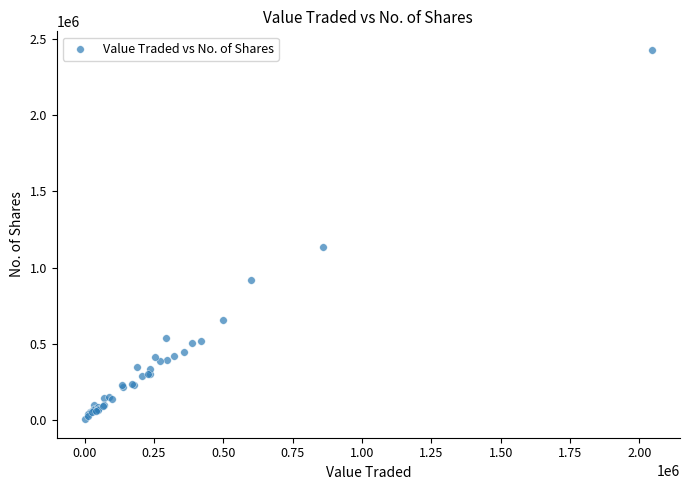

What Y value in the scatter plot is closest to 1216707?

1132358